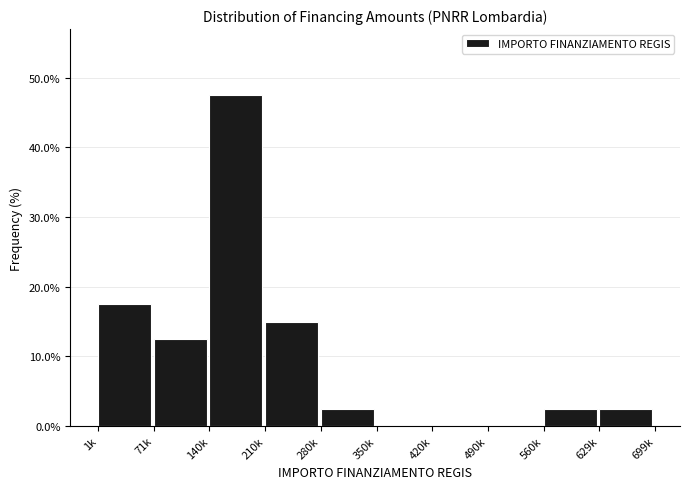

Reading left to right, list all the values displayed in this chart.

1k=17.5	71k=12.5	140k=47.5	210k=15.0	280k=2.5	350k=0.0	420k=0.0	490k=0.0	560k=2.5	629k=2.5